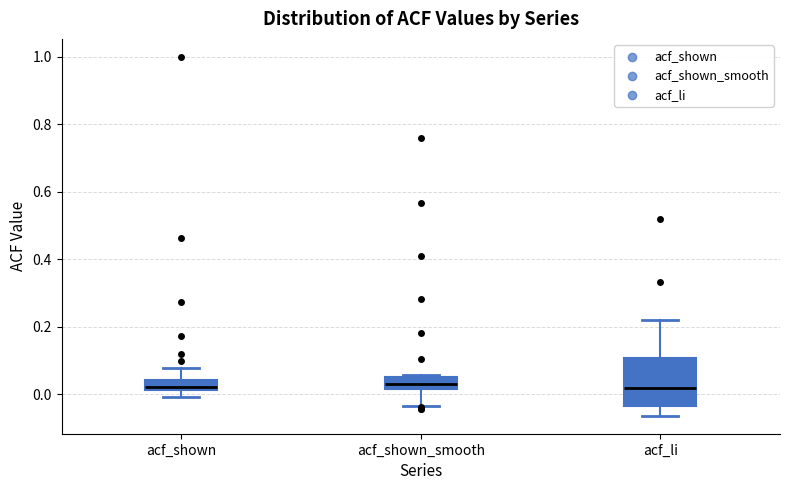

Comparing the boxes themselves (not the whiskers), which one is the tallest?

acf_li